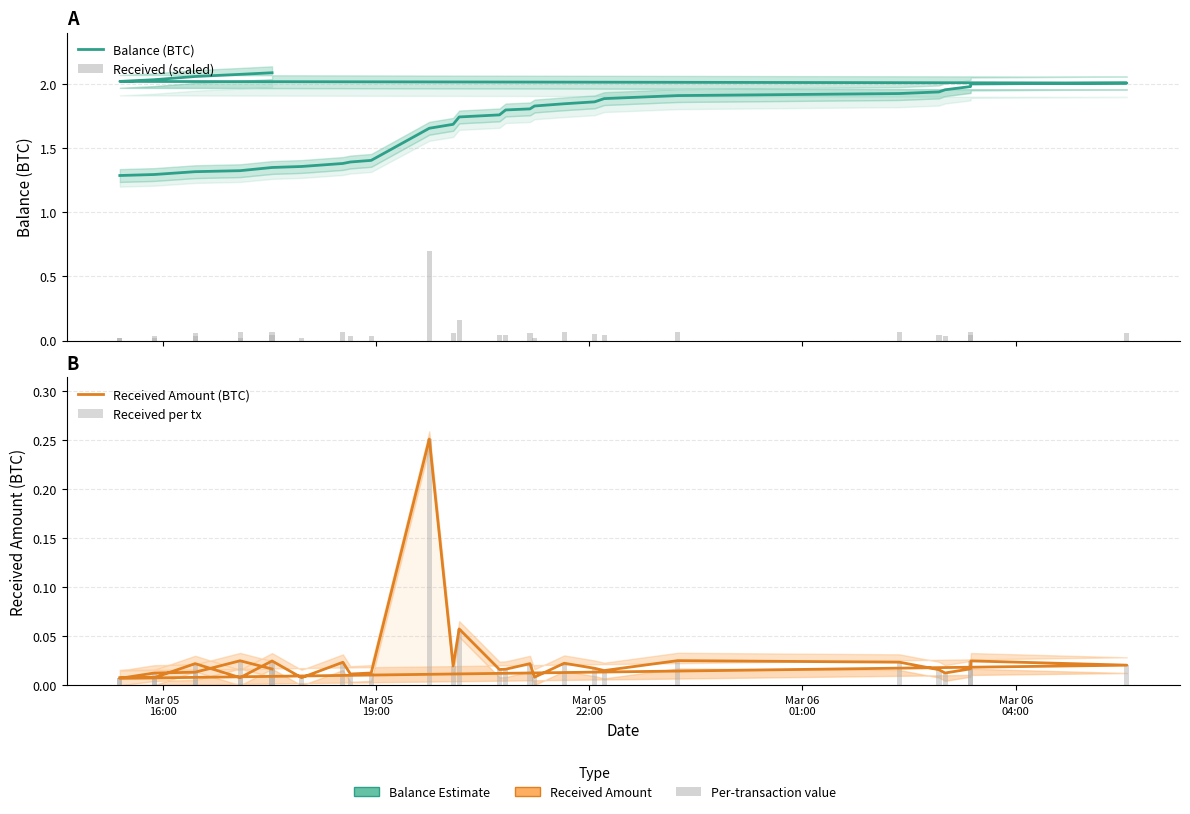

Rank the series by their maximum value, from highest to lowest.

Balance (BTC), Received (scaled), Received Amount (BTC), Received per tx